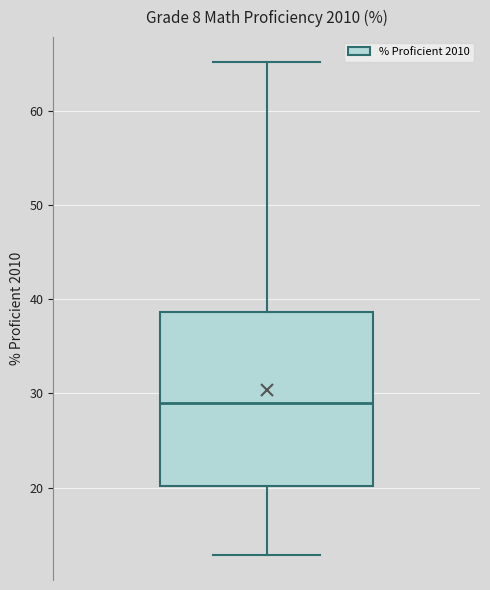

Transcribe this box plot: give where the median line is, the range the box spans, and where the two whiskers end, as read against the y-axis. The values are not printed on the chart, so give them approximately, as read against the axis.

median 29, box 20 to 39, whiskers 13 to 65